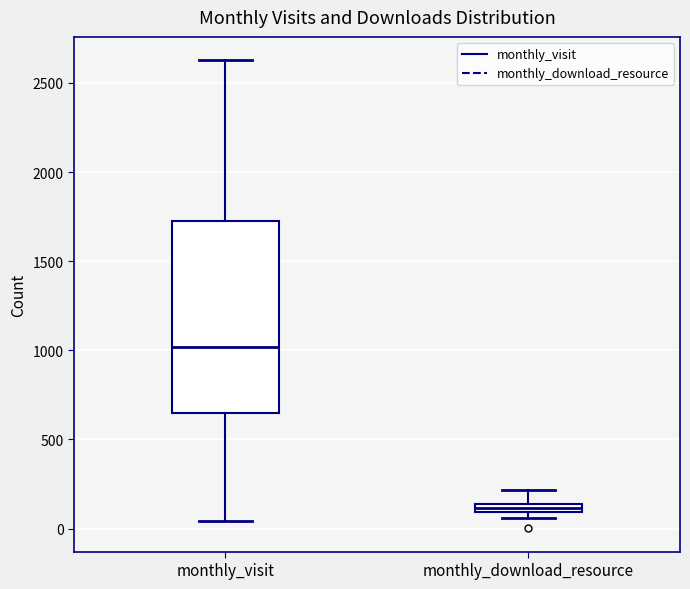

Where is the lower edge of the box for monthly_download_resource on the y-axis? The values are not printed on the chart, so give them approximately, as read against the axis.

100